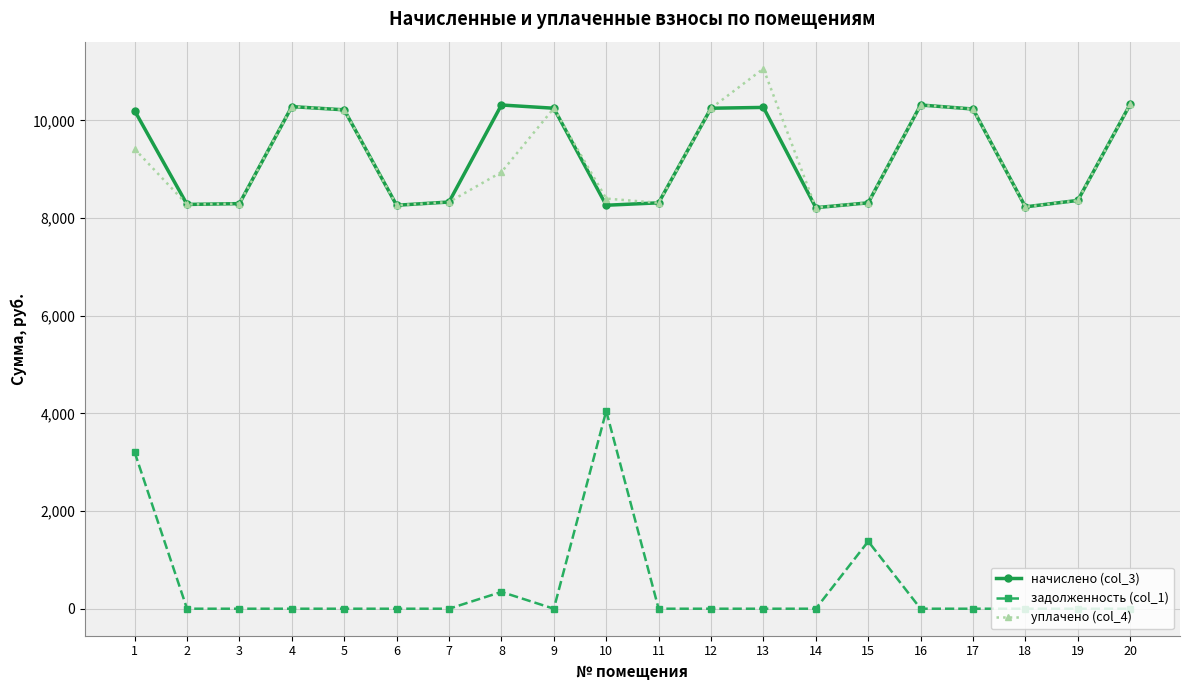

How many interior local peaks does the начислено (col_3) series have?

4